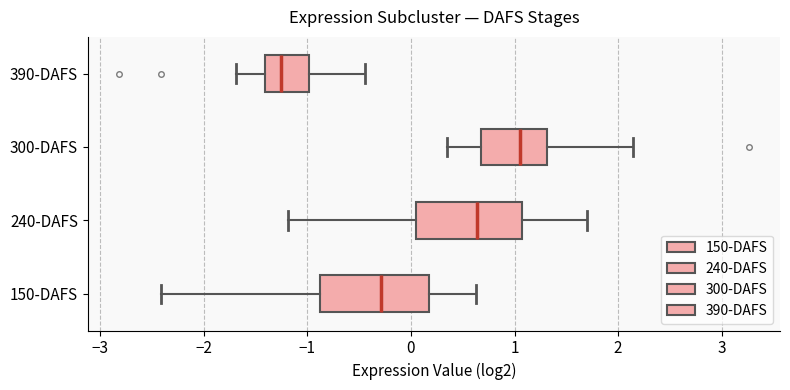

Reading bottom to top, transcribe this box plot: for each box, give where its median line is, the range the box spans, and where its two whiskers end, as read against the x-axis. The values are not printed on the chart, so give them approximately, as read against the axis.

150-DAFS: median -0.3, box -0.9 to 0.2, whiskers -2.4 to 0.6
240-DAFS: median 0.6, box 0.0 to 1.1, whiskers -1.2 to 1.7
300-DAFS: median 1.0, box 0.7 to 1.3, whiskers 0.3 to 2.1
390-DAFS: median -1.3, box -1.4 to -1.0, whiskers -1.7 to -0.4